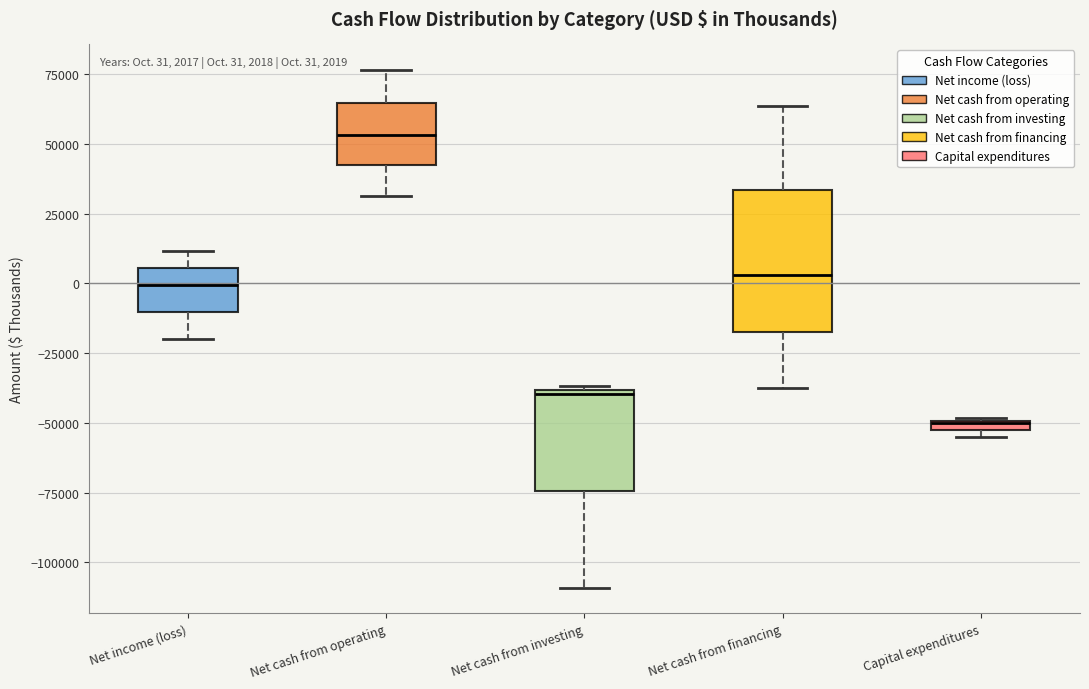

Comparing the boxes themselves (not the whiskers), which one is the tallest?

Net cash from financing